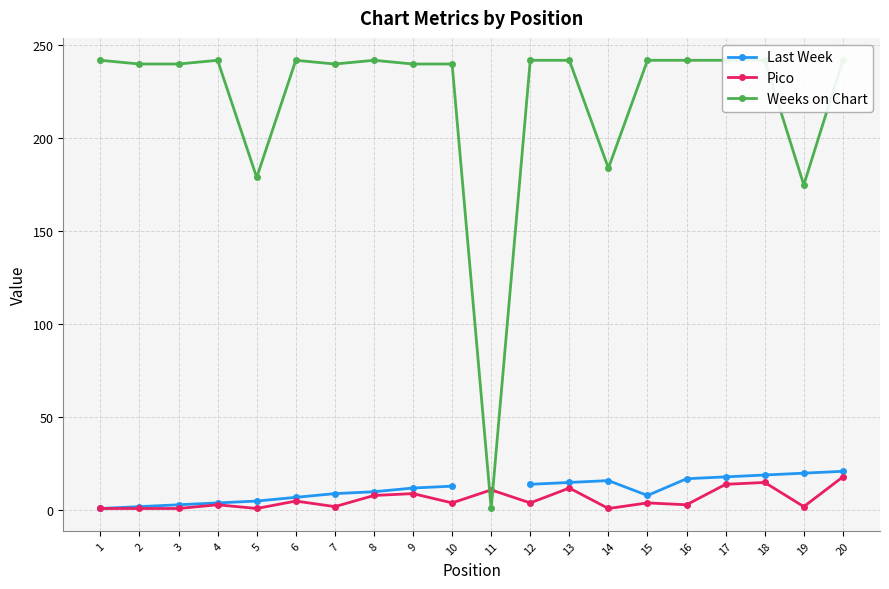

Which series has the largest total across all categories?

Weeks on Chart